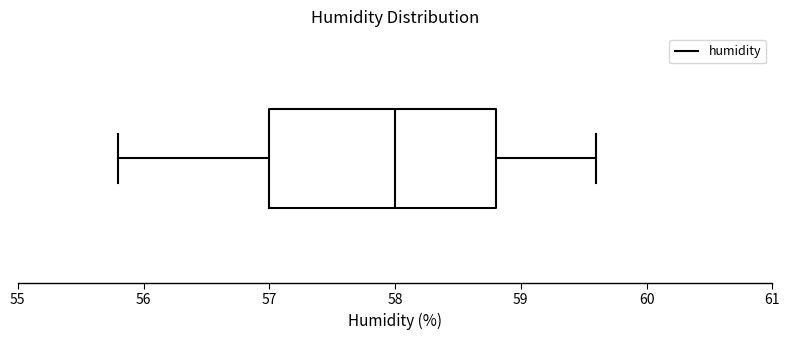

Transcribe this box plot: give where the median line is, the range the box spans, and where the two whiskers end, as read against the x-axis. The values are not printed on the chart, so give them approximately, as read against the axis.

median 58.0, box 57.0 to 58.8, whiskers 55.8 to 59.6